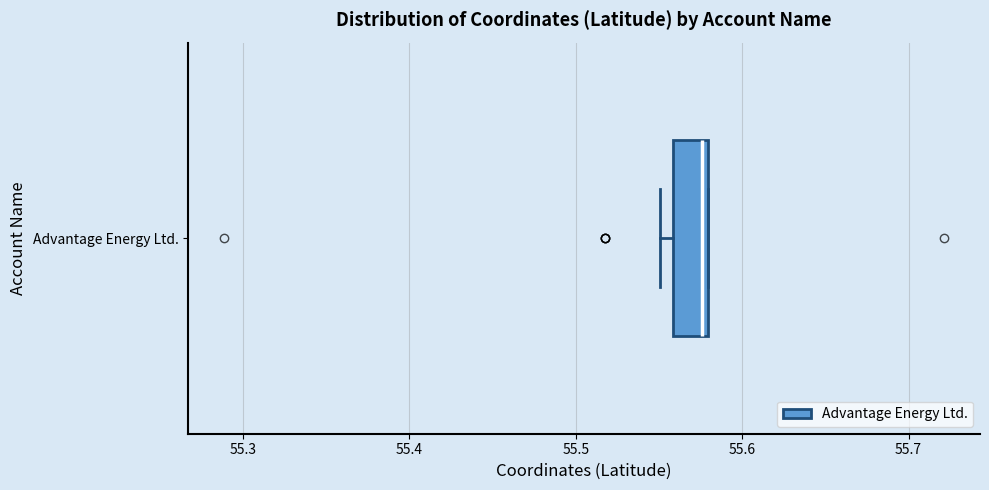

Where is the left edge of the box for Advantage Energy Ltd. on the x-axis? The values are not printed on the chart, so give them approximately, as read against the axis.

55.56